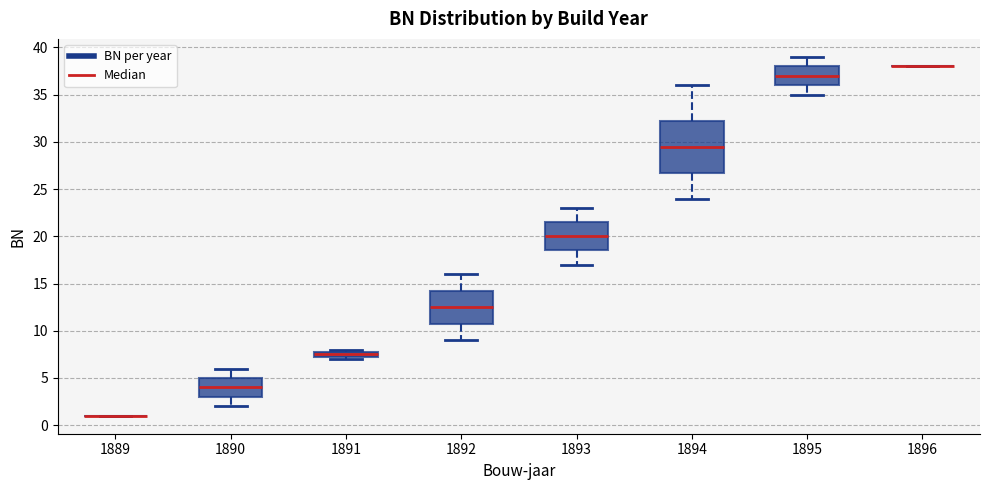

Which box is the tallest, from its lower edge to its upper edge?

1894